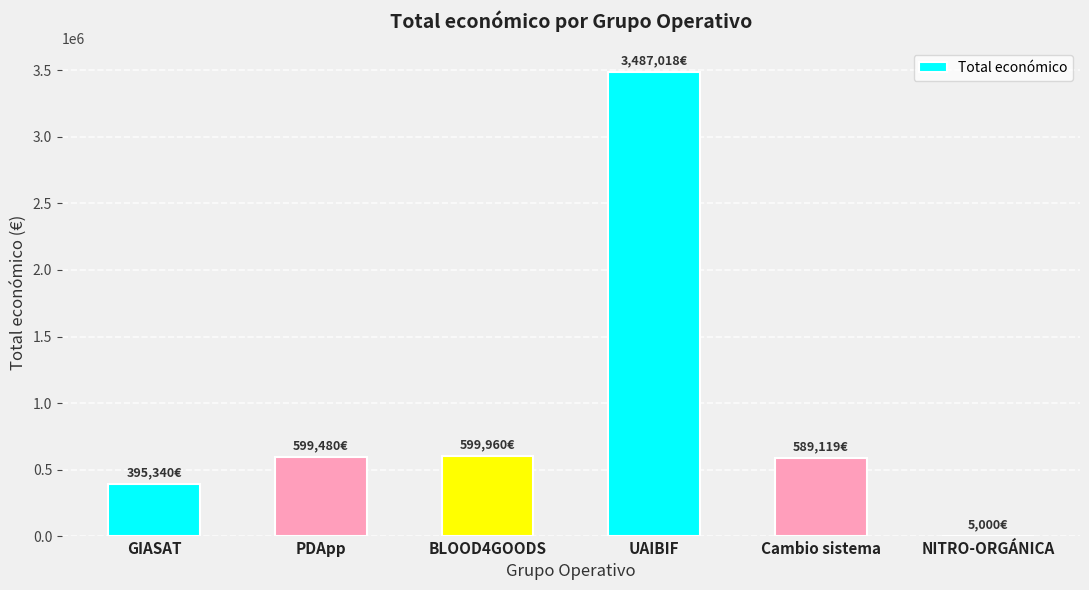

Are the bars horizontal?

No